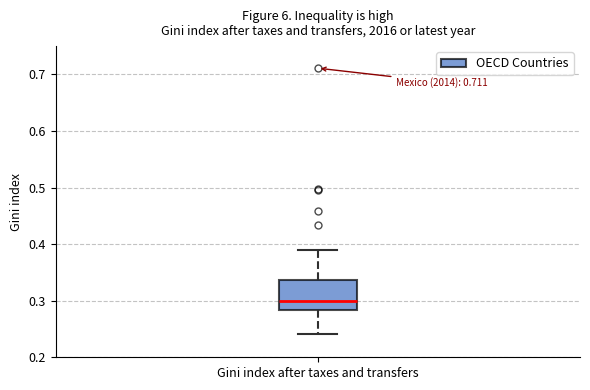

Read this box plot against the y-axis: the position of the median line, the range covered by the box, and the ends of both whiskers. The values are not printed on the chart, so give them approximately, as read against the axis.

median 0.30, box 0.28 to 0.34, whiskers 0.24 to 0.39